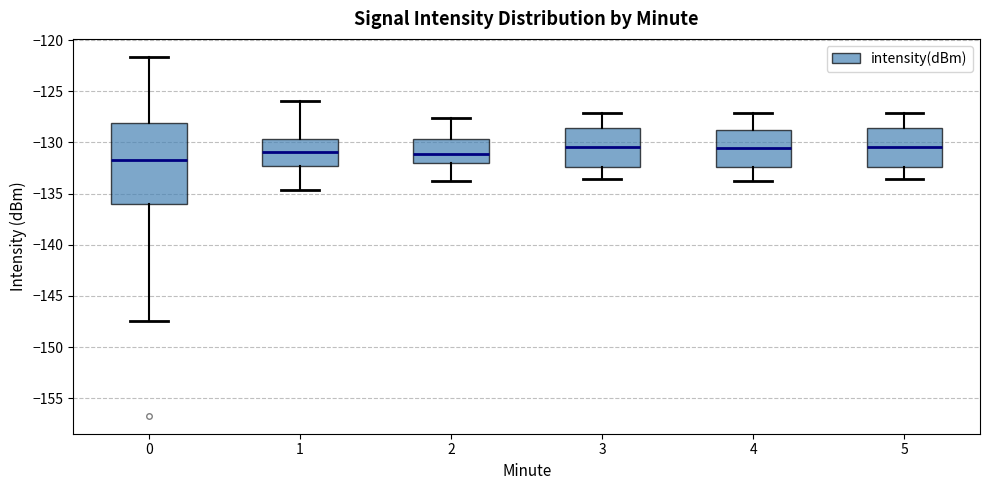

Which box is the tallest, from its lower edge to its upper edge?

0